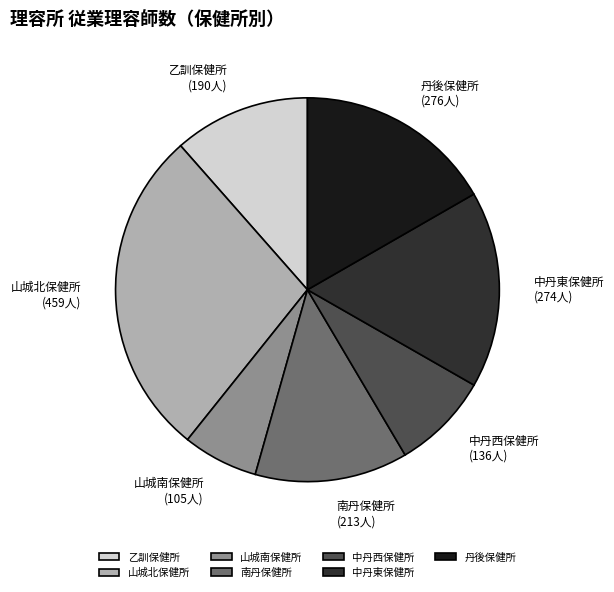

Do 山城北保健所 and 山城南保健所 together represent more than half of the pie?

No